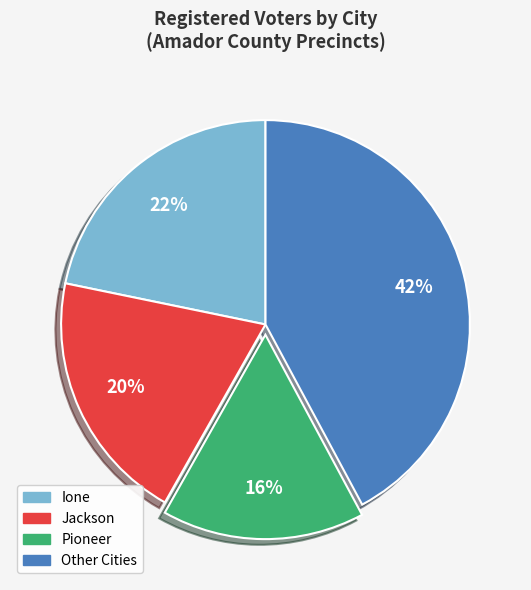

To the nearest percent, what is the average slice percentage?

25%